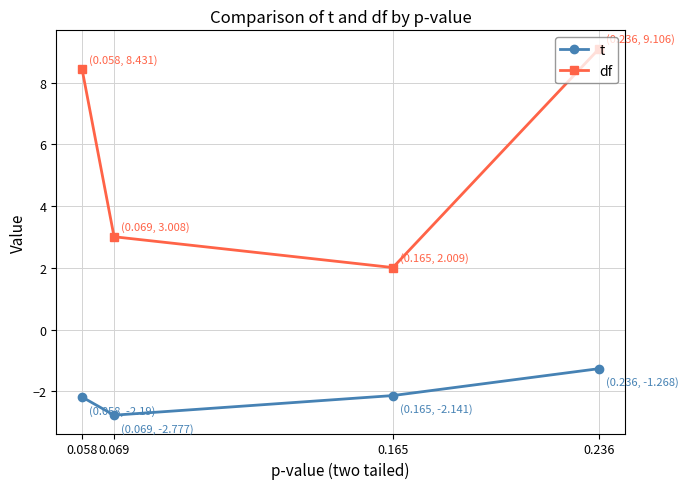

Does the chart display data point markers on the line(s)?

Yes